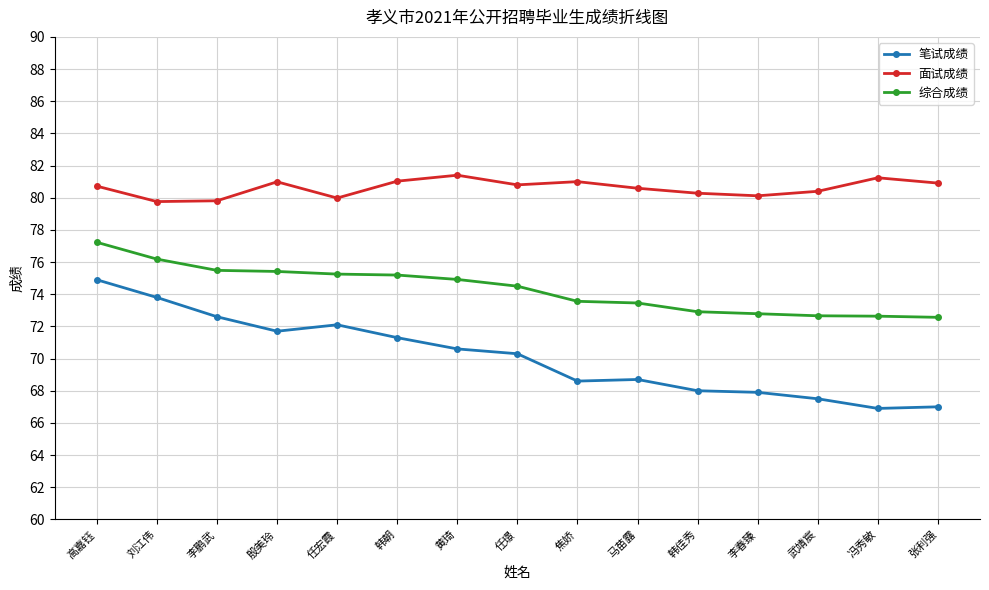

Where does the 笔试成绩 series first go above 70?

高嘉钰